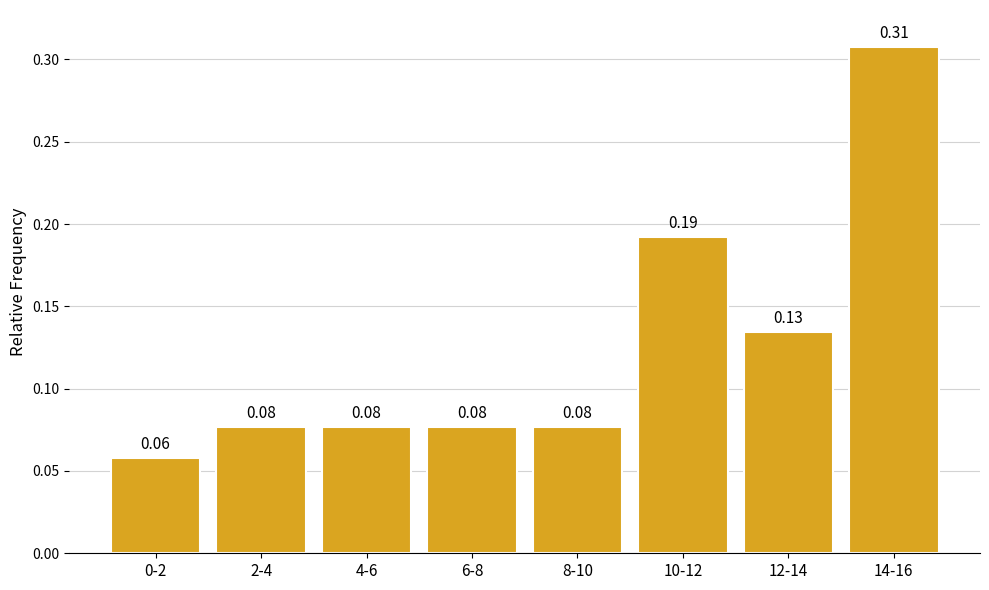

What is the change in value from 8-10 to 14-16?

+0.2